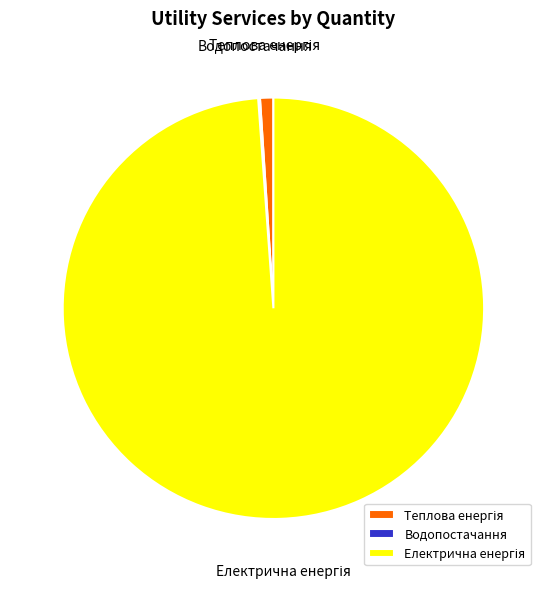

Is there a majority slice in this chart?

Yes